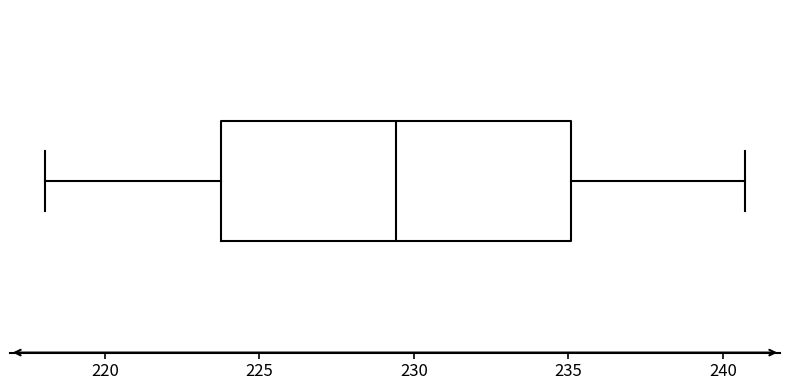

Transcribe this box plot: give where the median line is, the range the box spans, and where the two whiskers end, as read against the x-axis. The values are not printed on the chart, so give them approximately, as read against the axis.

median 229.5, box 223.5 to 235.0, whiskers 218.0 to 240.5